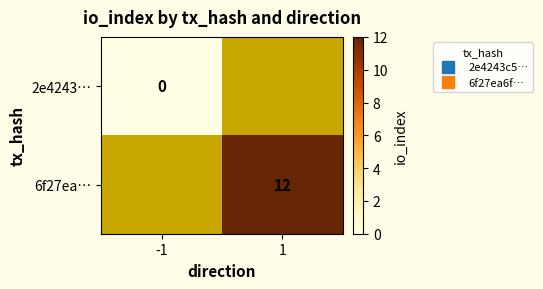

Rank the series at -1 from lowest to highest value.

2e4243…, 6f27ea…